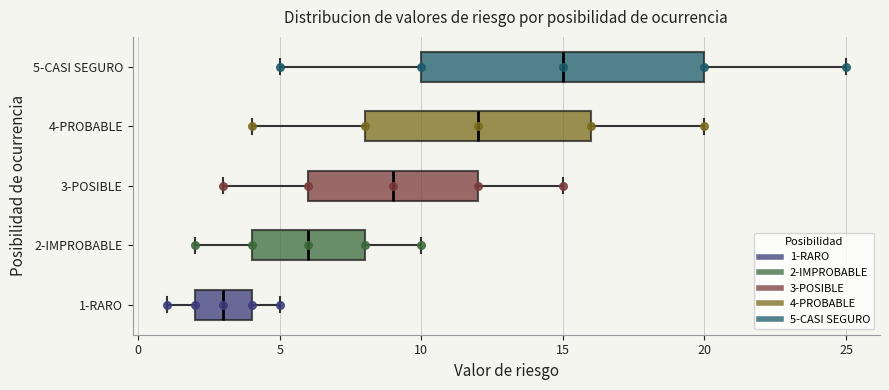

Reading bottom to top, transcribe this box plot: for each box, give where its median line is, the range the box spans, and where its two whiskers end, as read against the x-axis. The values are not printed on the chart, so give them approximately, as read against the axis.

1-RARO: median 3, box 2 to 4, whiskers 1 to 5
2-IMPROBABLE: median 6, box 4 to 8, whiskers 2 to 10
3-POSIBLE: median 9, box 6 to 12, whiskers 3 to 15
4-PROBABLE: median 12, box 8 to 16, whiskers 4 to 20
5-CASI SEGURO: median 15, box 10 to 20, whiskers 5 to 25